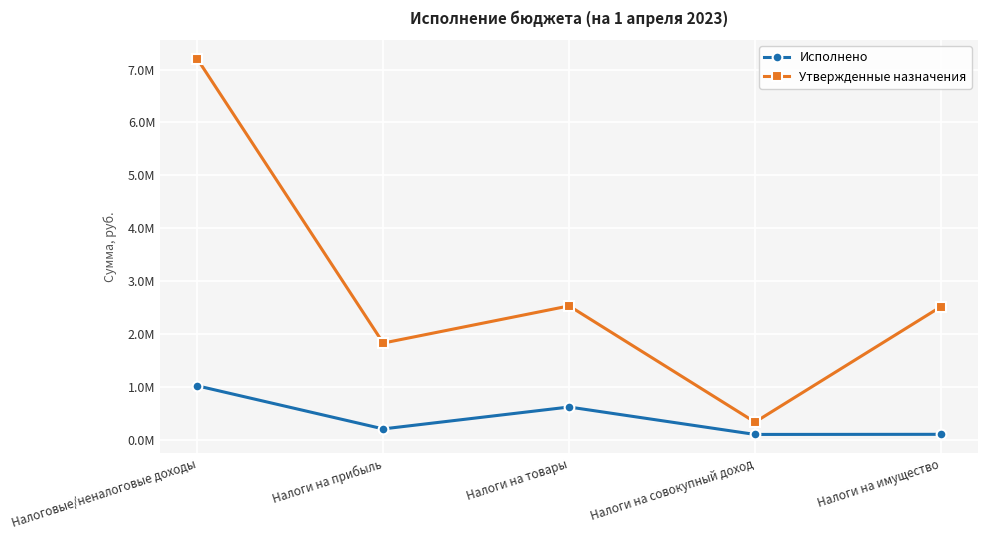

What is the average value of the Исполнено series?

406972.3